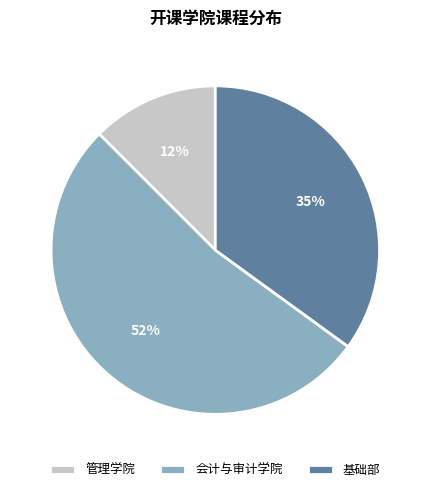

What percentage is the 基础部 slice, to the nearest percent?

35%